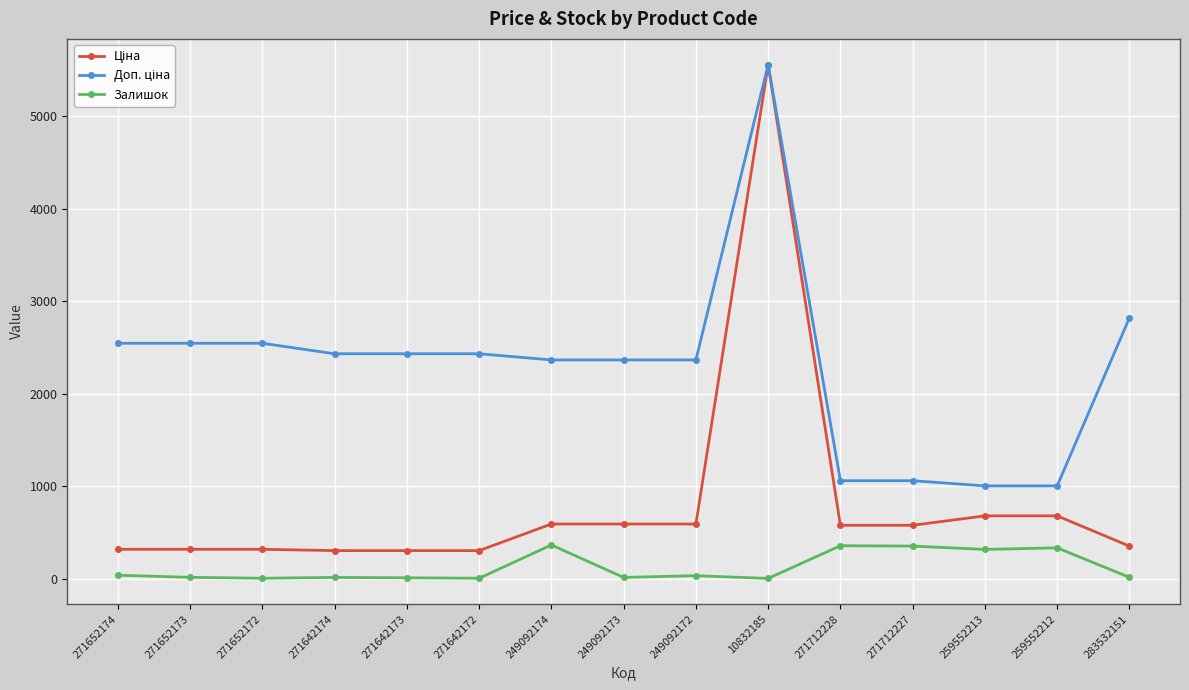

Count the number of categories in the chart.

15